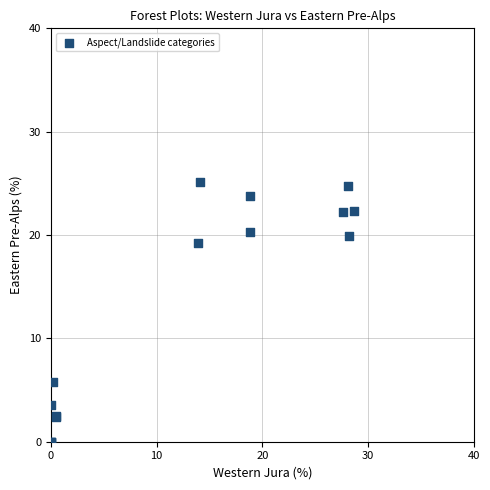

What Y value in the scatter plot is closest to 12?

5.8